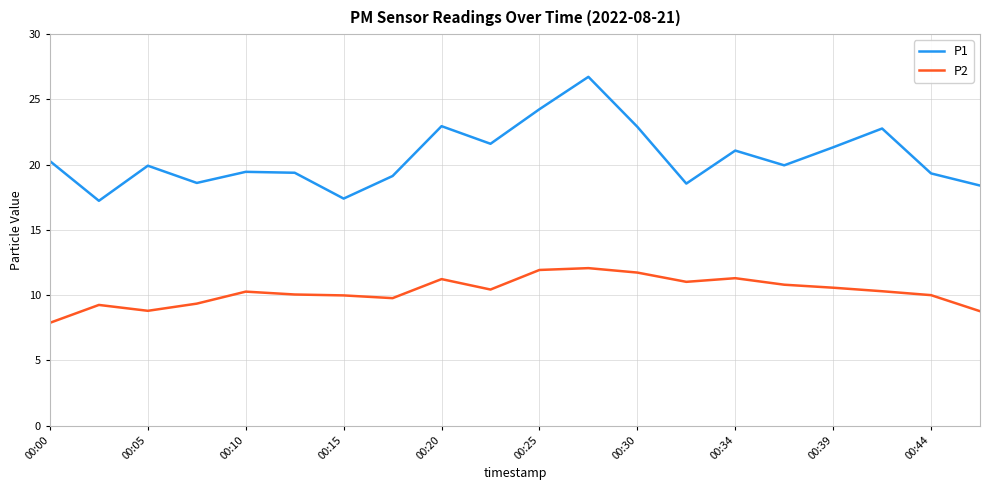

How many lines are shown in the chart?

2